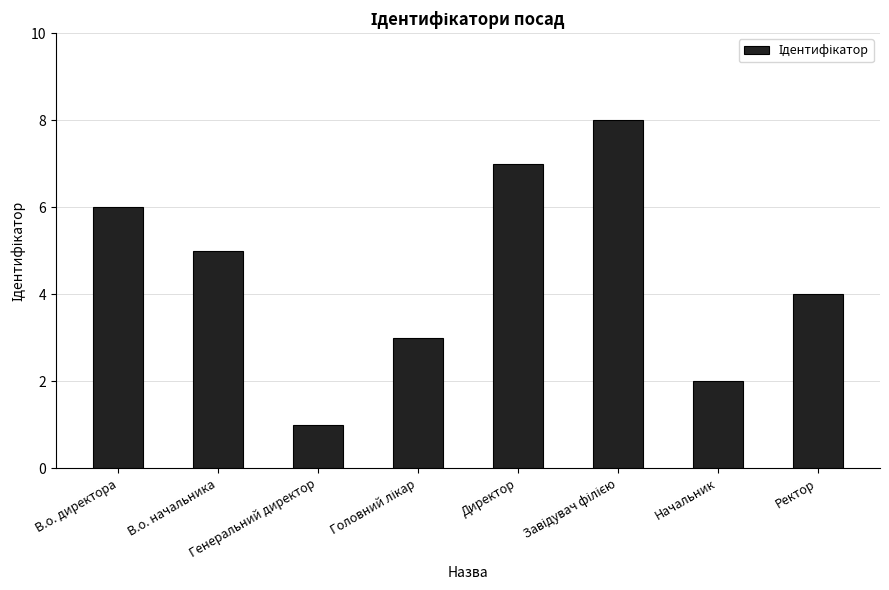

What is the value of the 4th bar from the left?

3